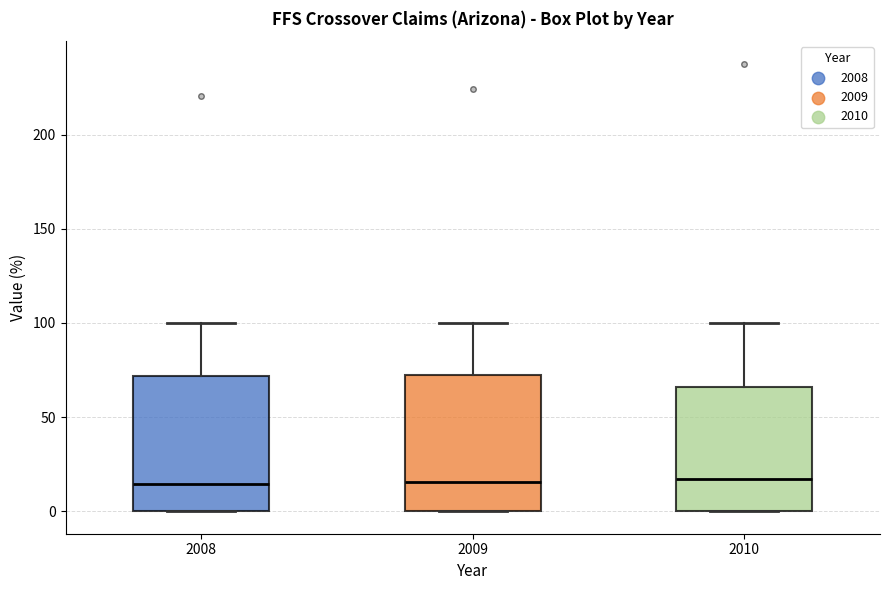

Where is the lower edge of the box at x = 2008 on the y-axis? The values are not printed on the chart, so give them approximately, as read against the axis.

0